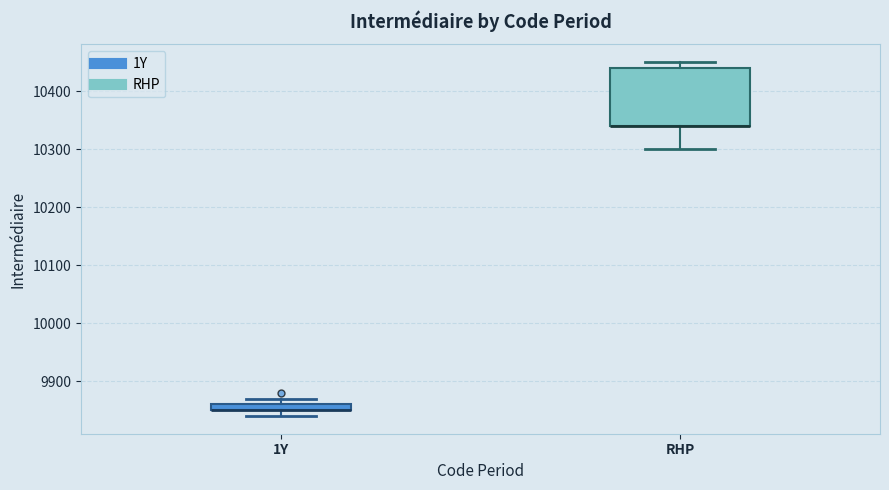

Where is the upper edge of the box for 1Y on the y-axis? The values are not printed on the chart, so give them approximately, as read against the axis.

9860